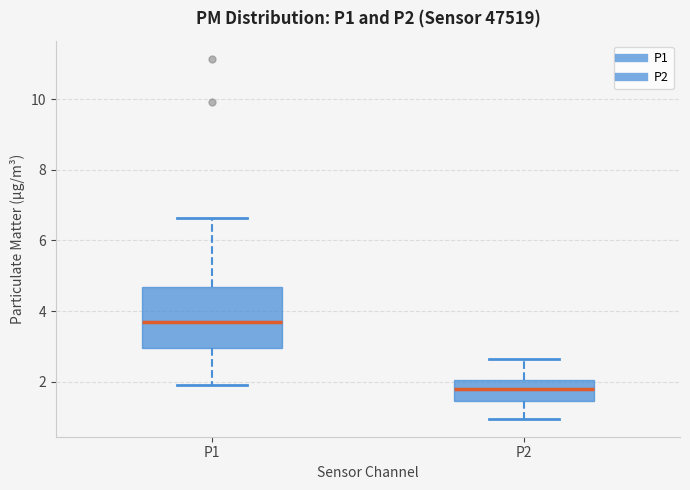

Reading left to right, read every box against the y-axis: the position of its median line, the range the box covers, and the ends of its whiskers. The values are not printed on the chart, so give them approximately, as read against the axis.

P1: median 3.6, box 3.0 to 4.6, whiskers 2.0 to 6.6
P2: median 1.8, box 1.4 to 2.0, whiskers 1.0 to 2.6